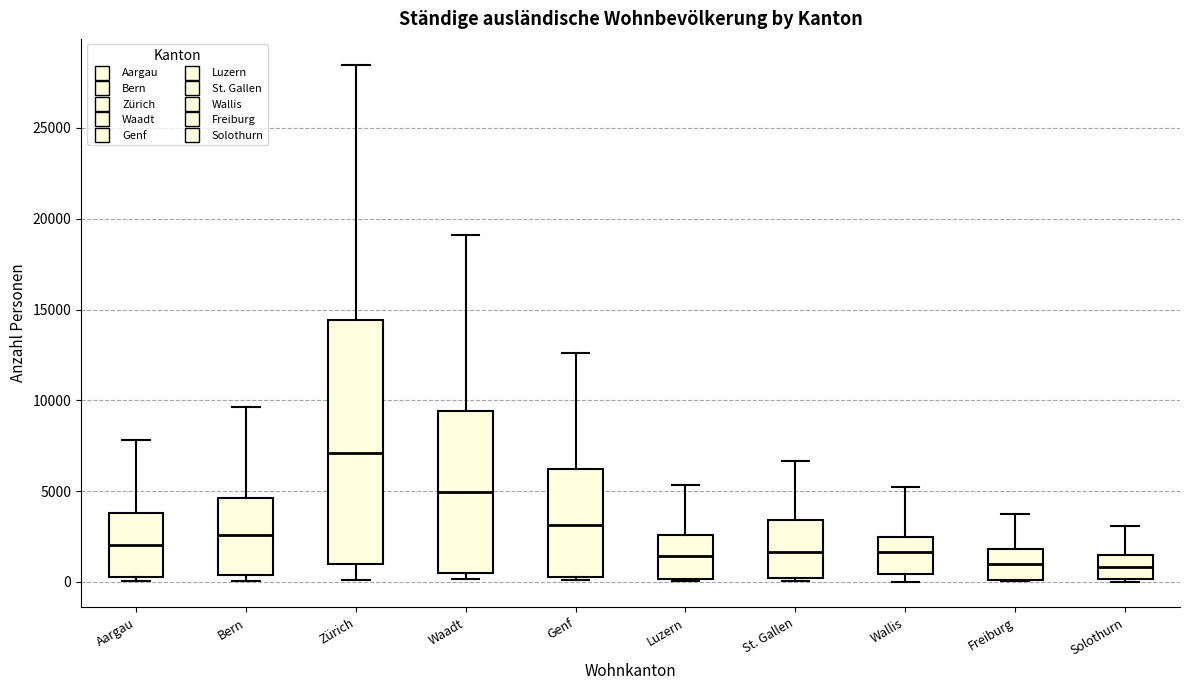

Which box is the tallest, from its lower edge to its upper edge?

Zürich